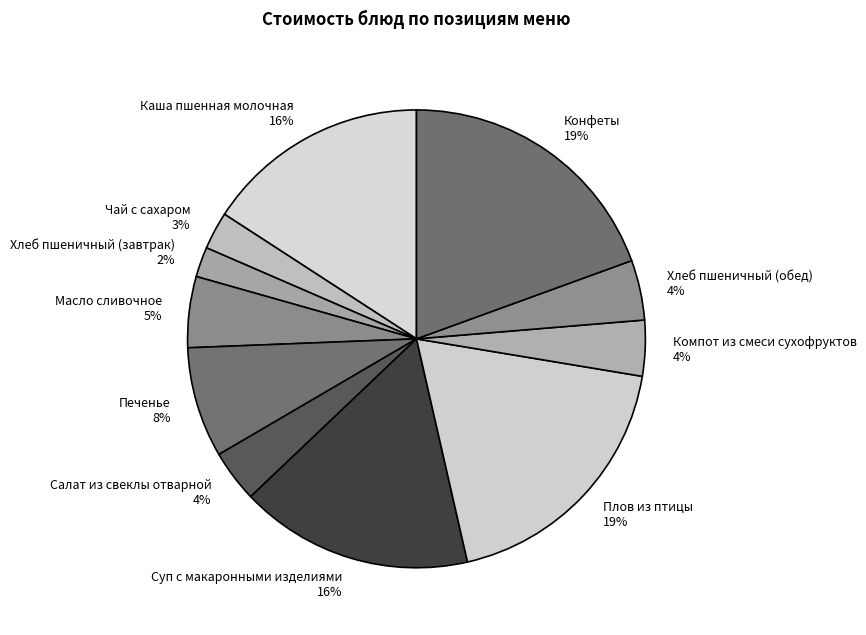

How many segments does this pie chart have?

11